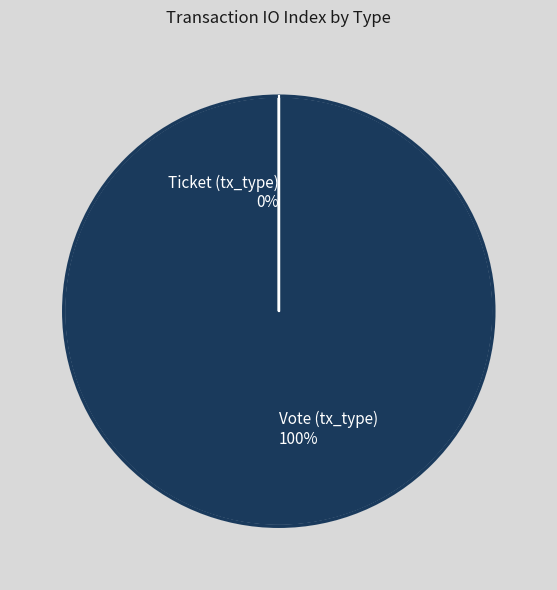

True or false: Vote (tx_type) accounts for 100% of the total.

True